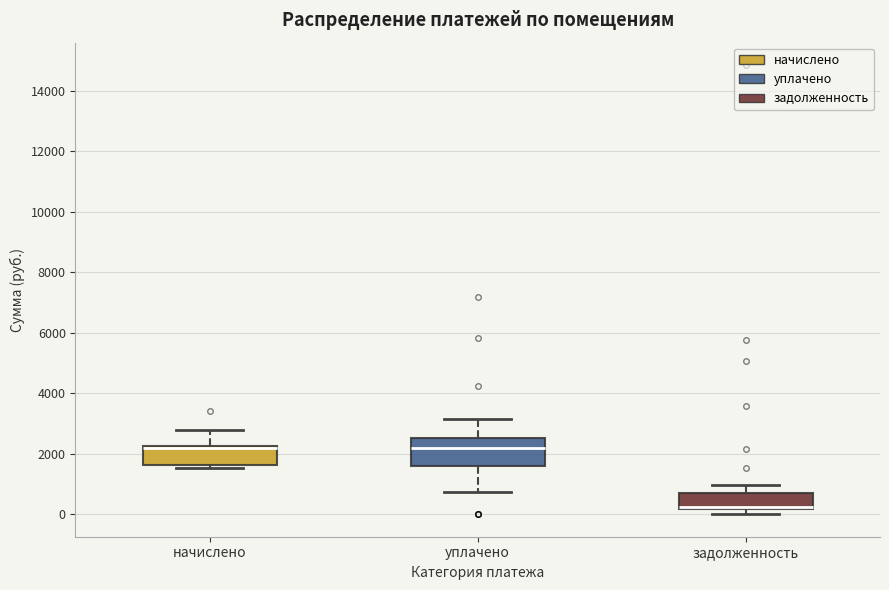

Reading left to right, transcribe this box plot: for each box, give where its median line is, the range the box spans, and where its two whiskers end, as read against the y-axis. The values are not printed on the chart, so give them approximately, as read against the axis.

начислено: median 2200 (just below the box's upper edge), box 1600 to 2200, whiskers 1600 (just below the box's lower edge) to 2800
уплачено: median 2200, box 1600 to 2600, whiskers 800 to 3200
задолженность: median 200 (just above the box's lower edge), box 200 to 800, whiskers 0 to 1000